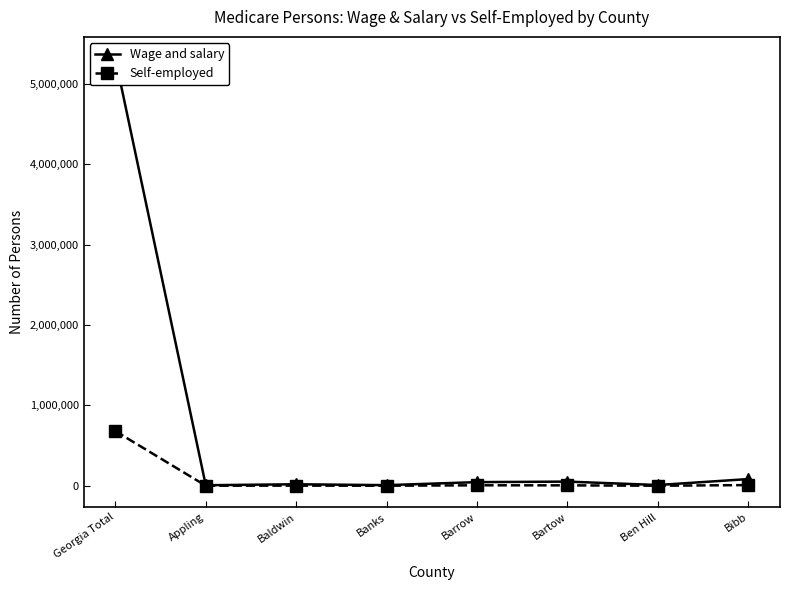

What is the spread (max minus min) of values at Banks?

7041